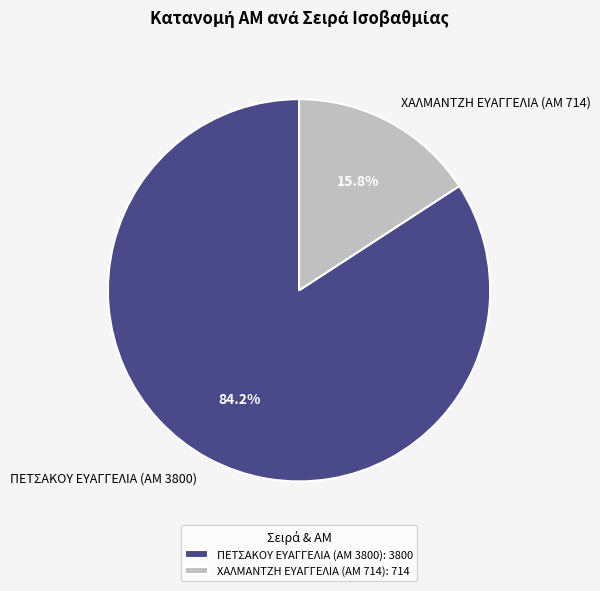

Which category has the biggest portion of the pie?

ΠΕΤΣΑΚΟΥ ΕΥΑΓΓΕΛΙΑ (ΑΜ 3800)